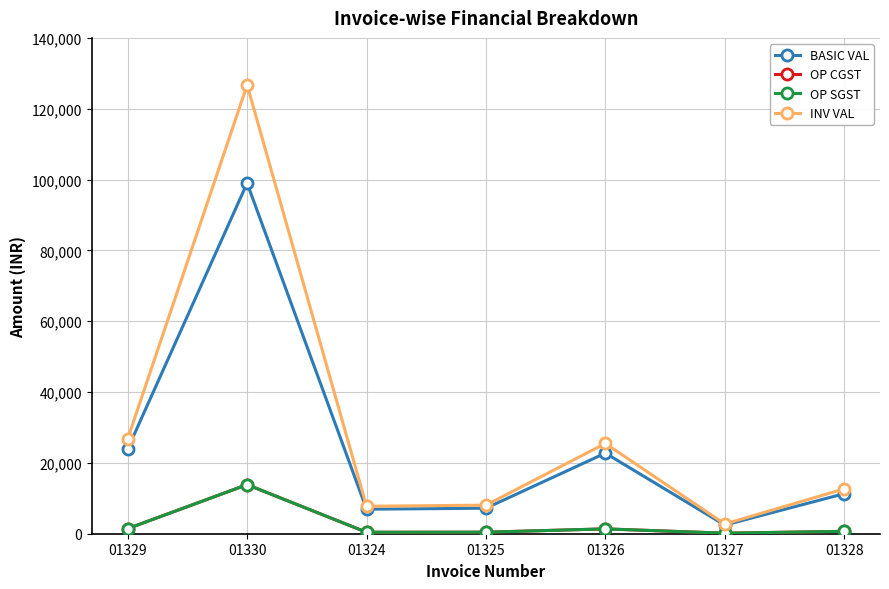

What is the sum of the OP CGST values at 01325 and 01329?

1868.9